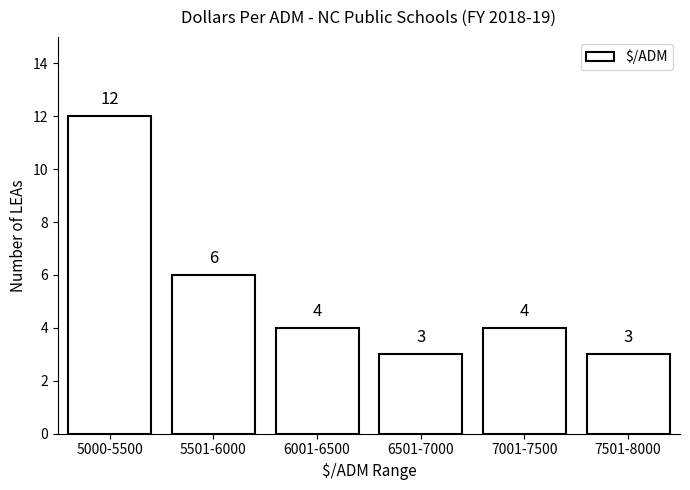

Reading left to right, transcribe all the data shown in this chart.

5000-5500=12	5501-6000=6	6001-6500=4	6501-7000=3	7001-7500=4	7501-8000=3